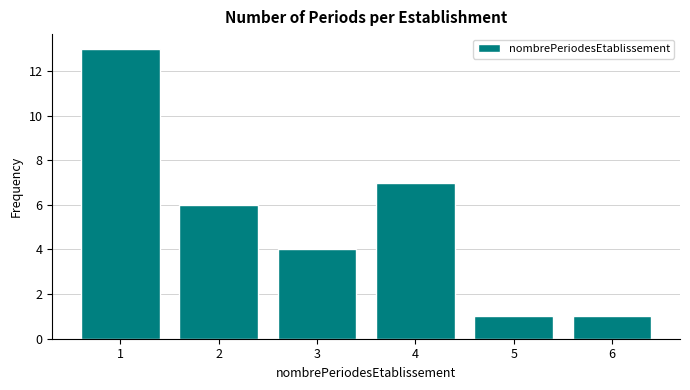

Reading left to right, what are all the values shown in this chart?

1=13	2=6	3=4	4=7	5=1	6=1